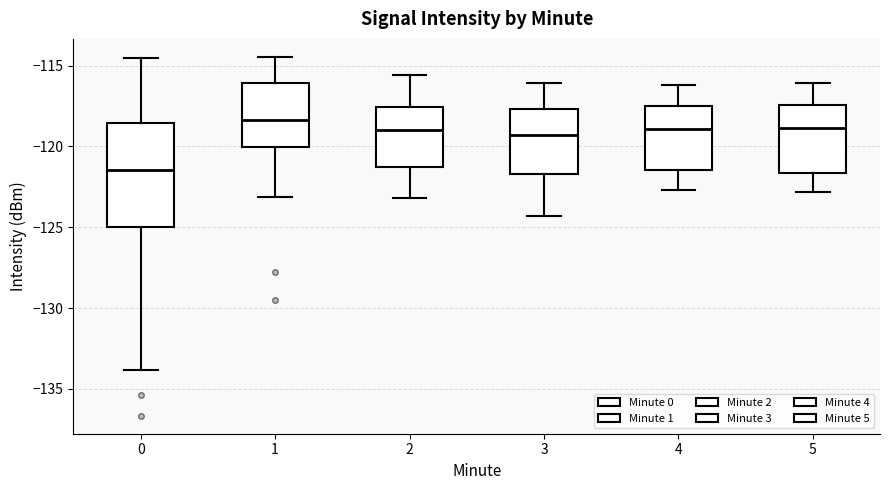

Reading left to right, read every box against the y-axis: the position of its median line, the range the box covers, and the ends of its whiskers. The values are not printed on the chart, so give them approximately, as read against the axis.

0: median -121.5, box -125.0 to -118.5, whiskers -134.0 to -114.5
1: median -118.5, box -120.0 to -116.0, whiskers -123.0 to -114.5
2: median -119.0, box -121.0 to -117.5, whiskers -123.0 to -115.5
3: median -119.5, box -121.5 to -117.5, whiskers -124.5 to -116.0
4: median -119.0, box -121.5 to -117.5, whiskers -122.5 to -116.0
5: median -119.0, box -121.5 to -117.5, whiskers -123.0 to -116.0